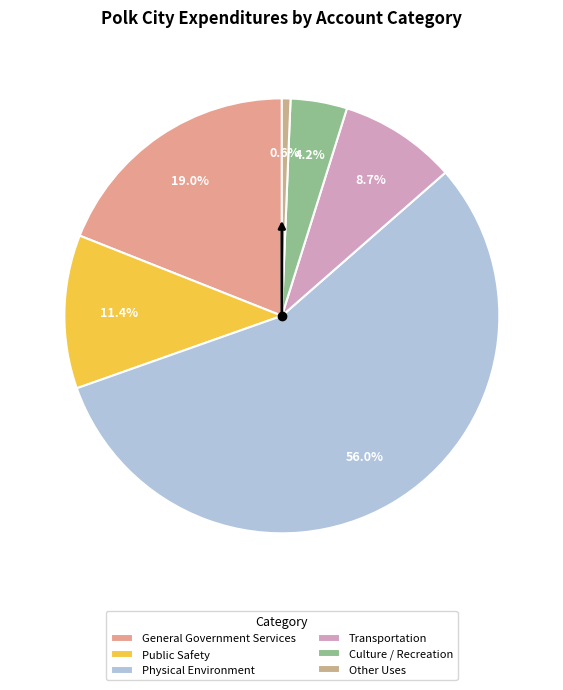

Combined, do Other Uses and Physical Environment account for over 50%?

Yes